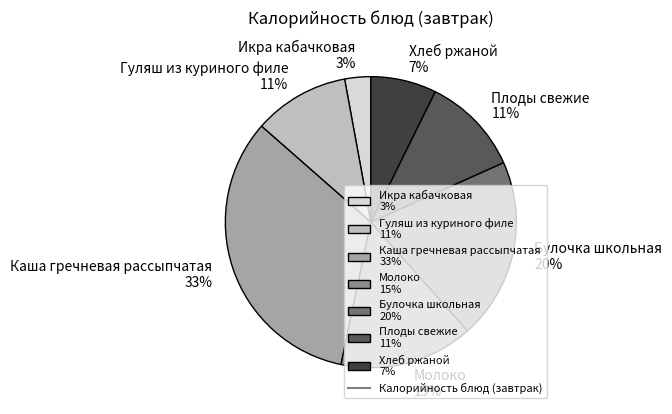

What is the ratio of the value at Гуляш из куриного филе to the value at Плоды свежие?

1.0